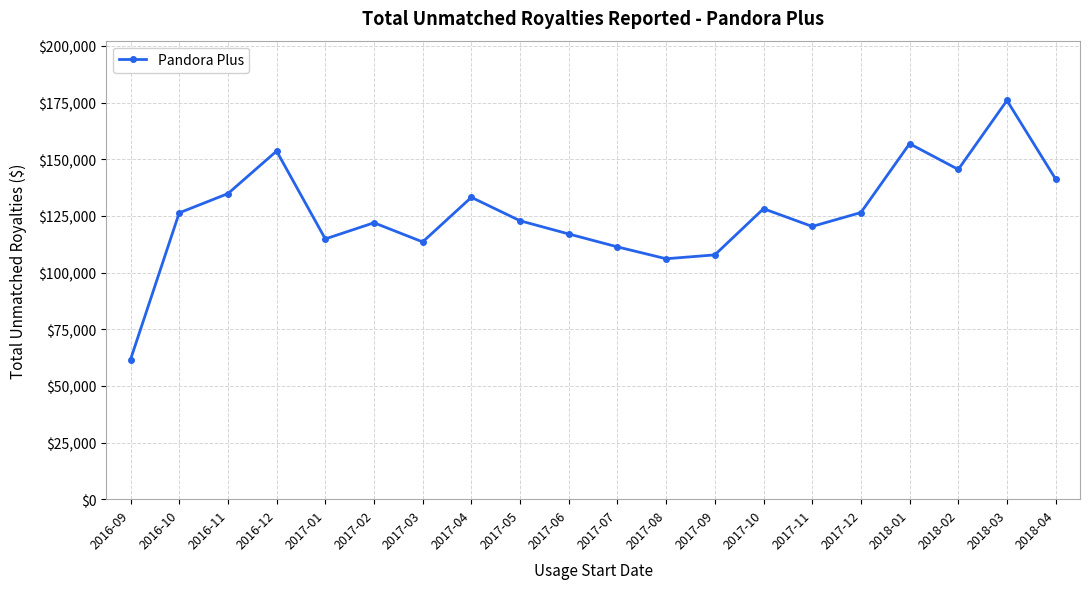

True or false: the data shows 134815.0 at 2016-11.

True